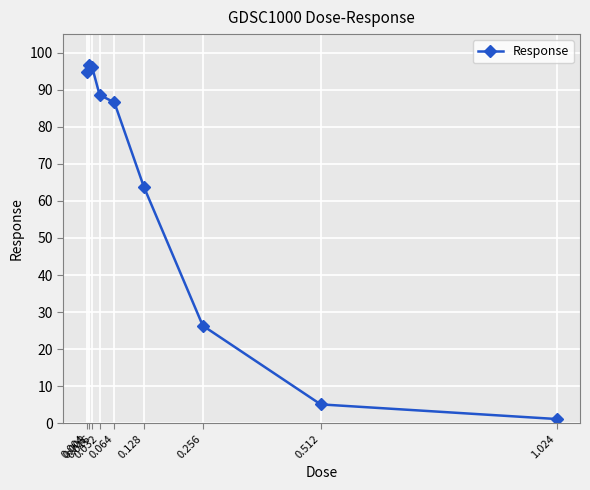

Where is the data nearest to the value 48?

0.128